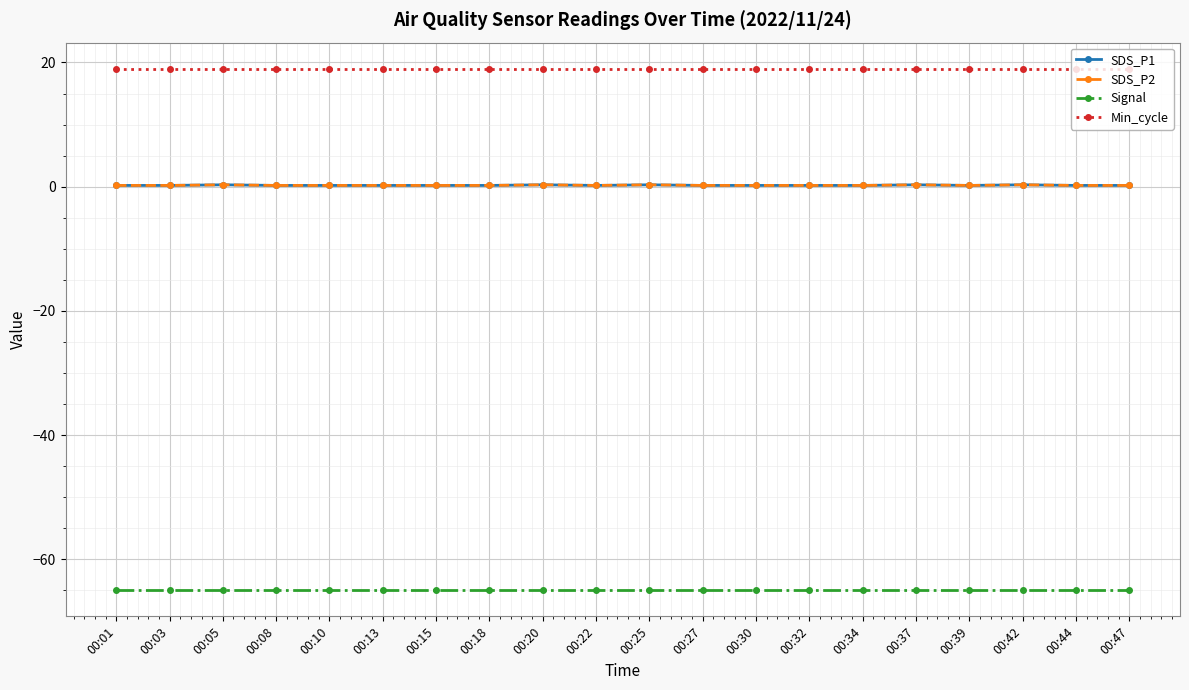

Is it true that Signal equals -65.0 at 00:05?

True